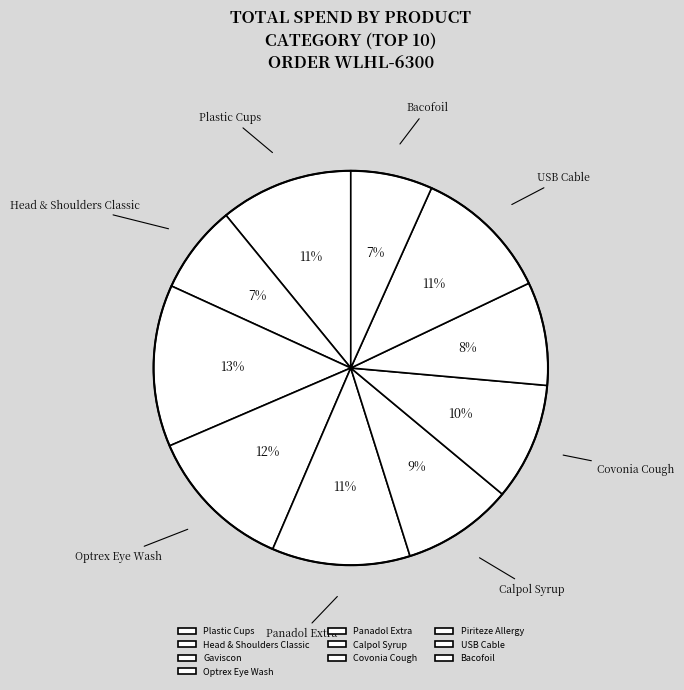

How many slices are in this pie chart?

10